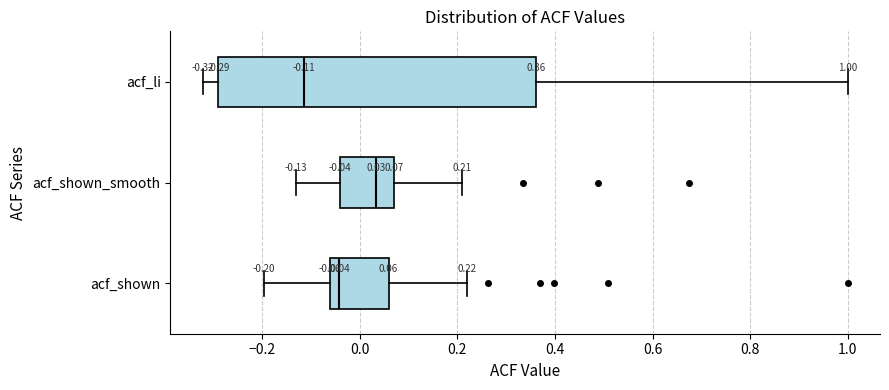

Which box's median line is the furthest to the right?

acf_shown_smooth